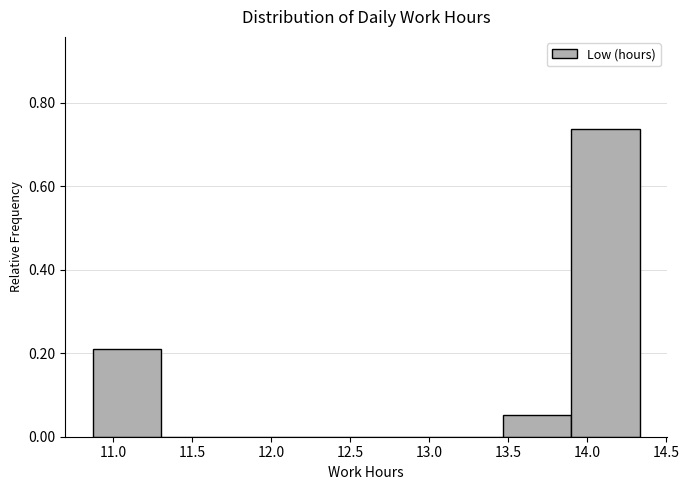

What is the height of the bar covering 13.90 to 14.35 on the x-axis? Neither the bar edges nor the heights are printed on the chart, so give them approximately, as read against the axes.

0.74